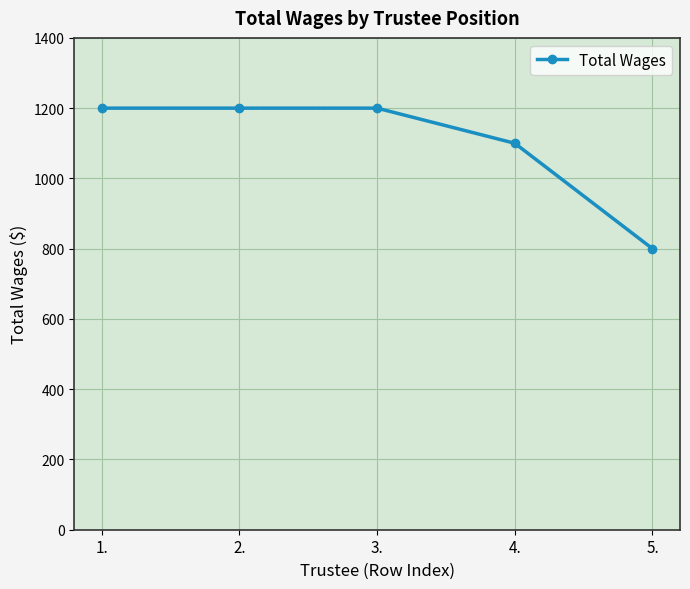

What is the ratio of the value at 1. to the value at 2.?

1.0